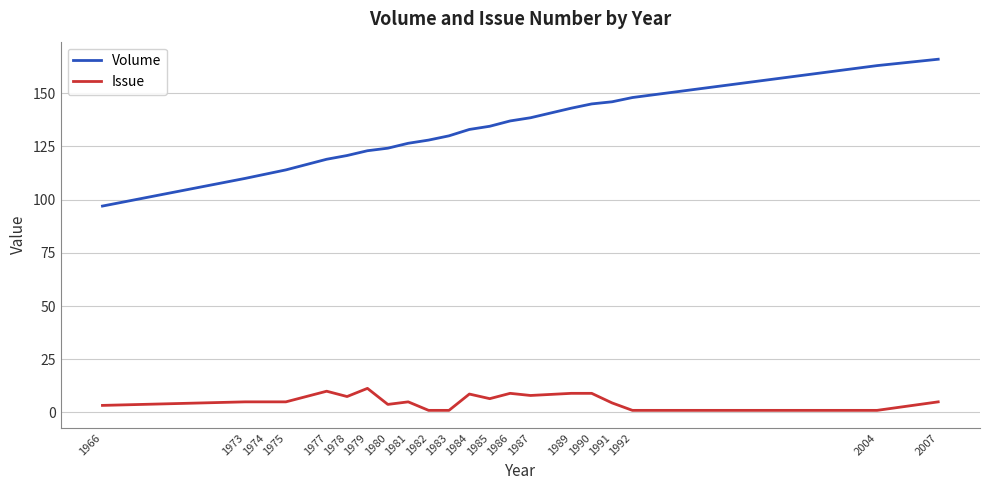

True or false: Volume and Issue cross at least once.

False